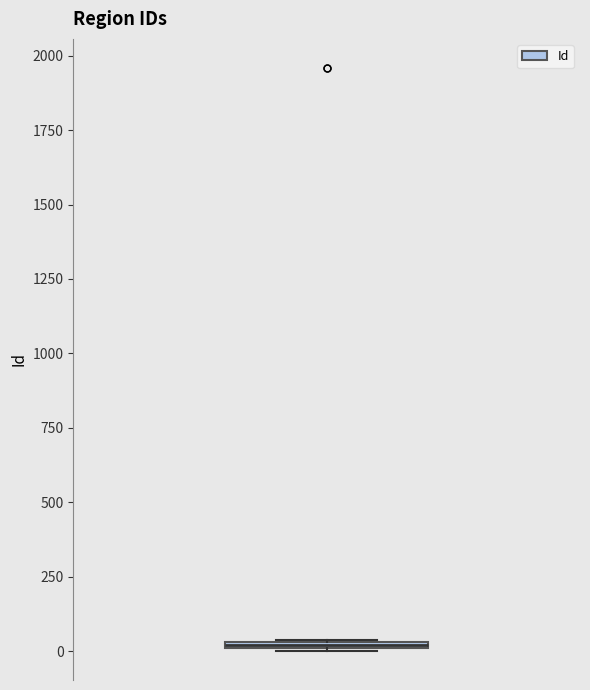

Where is the upper edge of the box on the y-axis? The values are not printed on the chart, so give them approximately, as read against the axis.

50